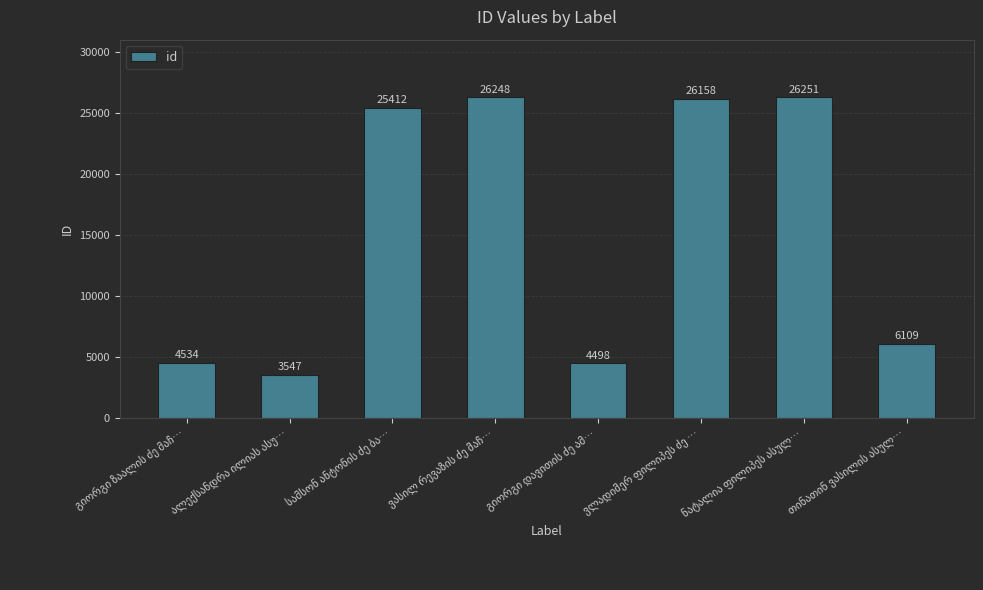

What is the difference between the maximum and minimum values?

22704